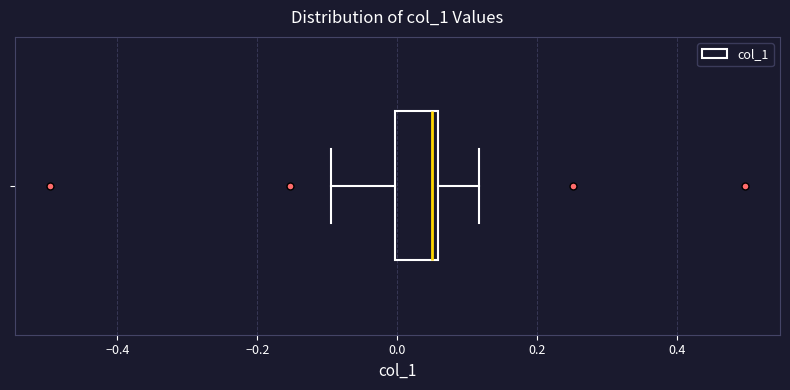

Transcribe this box plot: give where the median line is, the range the box spans, and where the two whiskers end, as read against the x-axis. The values are not printed on the chart, so give them approximately, as read against the axis.

median 0.04, box 0.00 to 0.06, whiskers -0.10 to 0.12